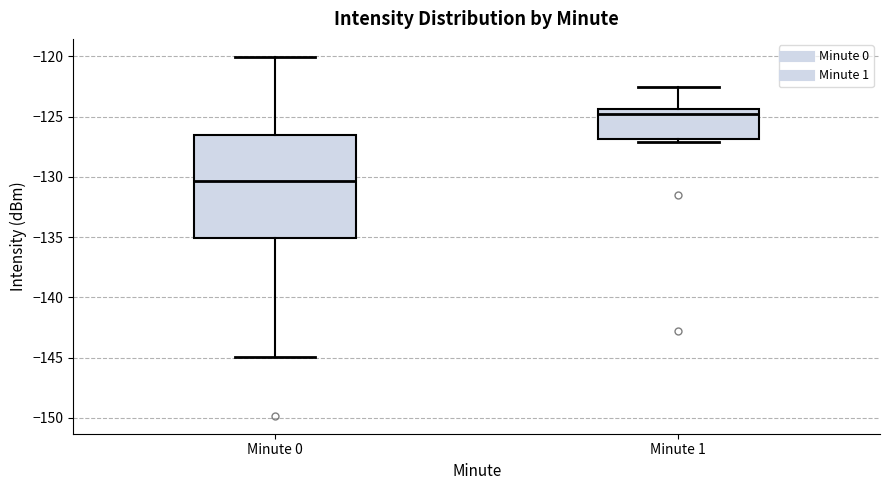

Where does the median line of the box for Minute 0 sit on the y-axis? The values are not printed on the chart, so give them approximately, as read against the axis.

-130.5